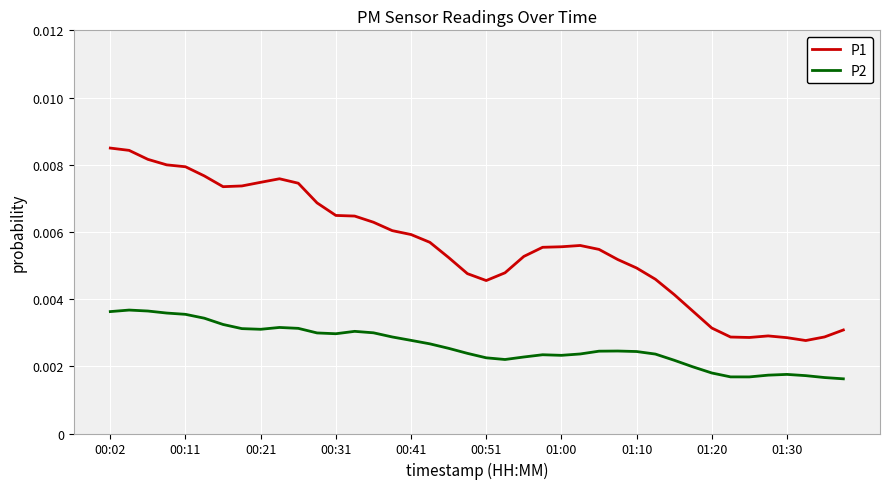

Which series has the largest total across all categories?

P1